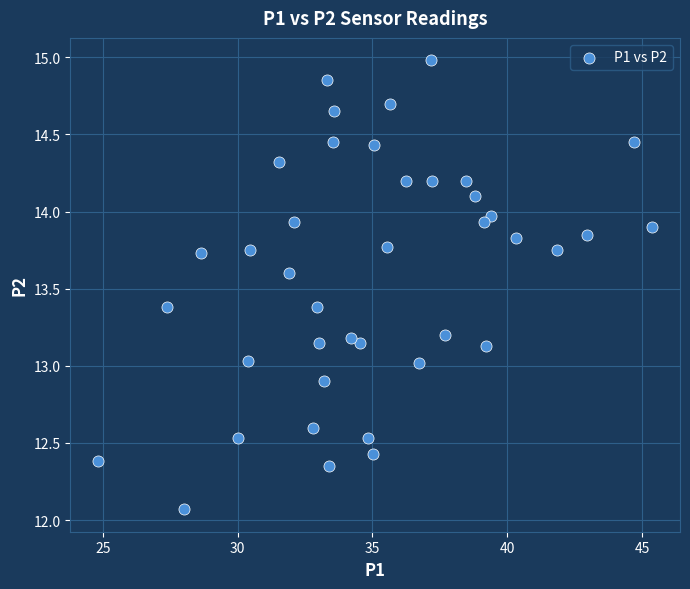

What is the range of X values (max minus min)?

20.6